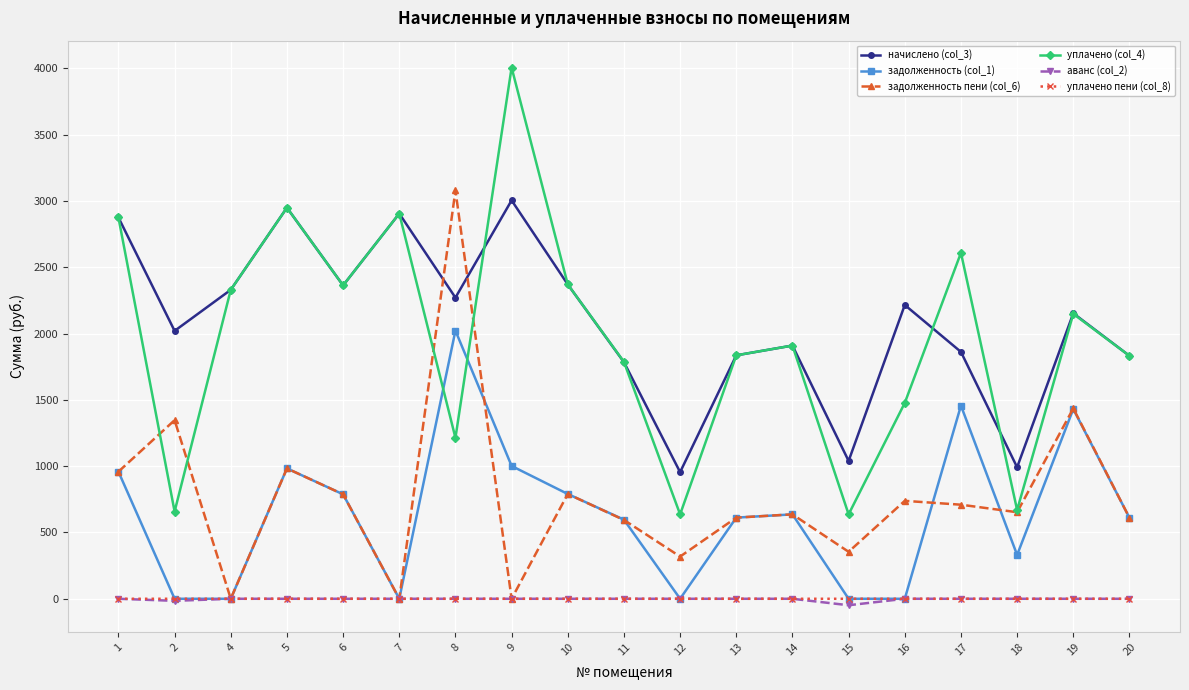

What is the sum of the уплачено (col_4) values at 7 and 1?

5781.2